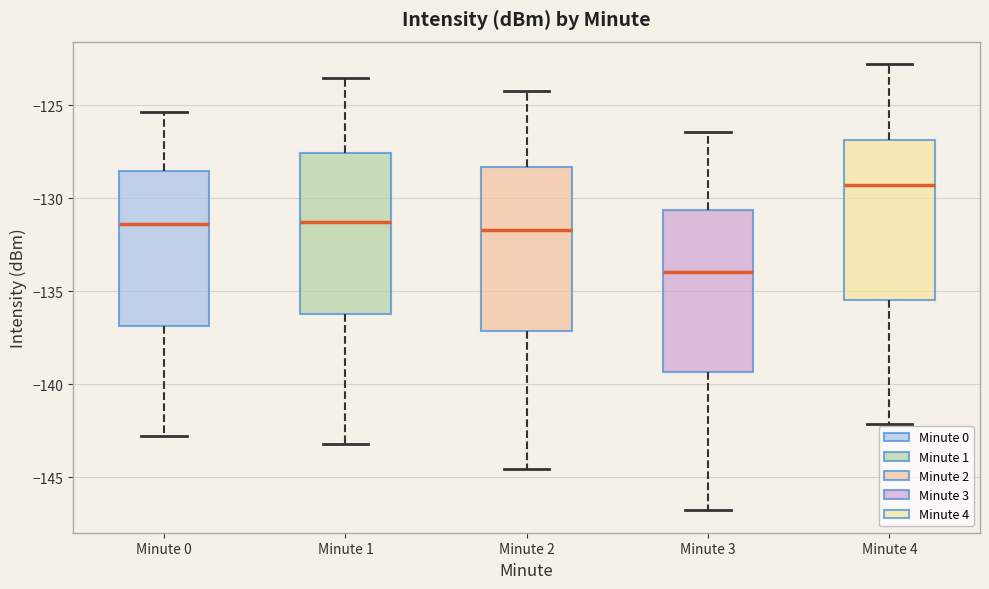

Reading left to right, transcribe this box plot: for each box, give where its median line is, the range the box spans, and where its two whiskers end, as read against the y-axis. The values are not printed on the chart, so give them approximately, as read against the axis.

Minute 0: median -131.5, box -137.0 to -128.5, whiskers -143.0 to -125.5
Minute 1: median -131.5, box -136.5 to -127.5, whiskers -143.0 to -123.5
Minute 2: median -131.5, box -137.0 to -128.5, whiskers -144.5 to -124.0
Minute 3: median -134.0, box -139.5 to -130.5, whiskers -147.0 to -126.5
Minute 4: median -129.5, box -135.5 to -127.0, whiskers -142.0 to -123.0